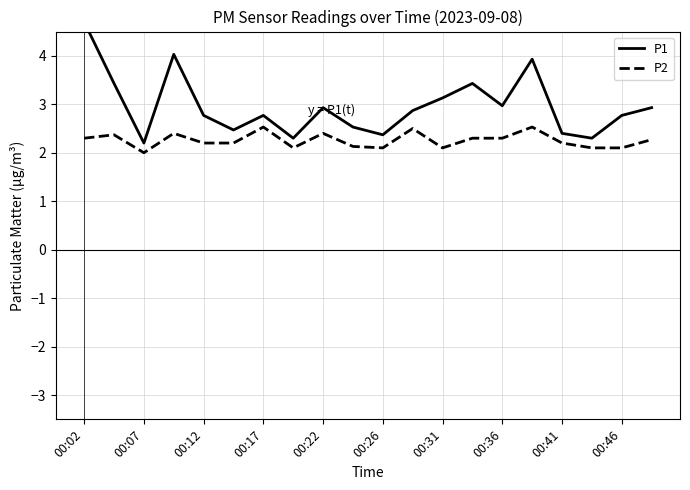

What is the value of the P2 point at the 12th from the left?

2.5